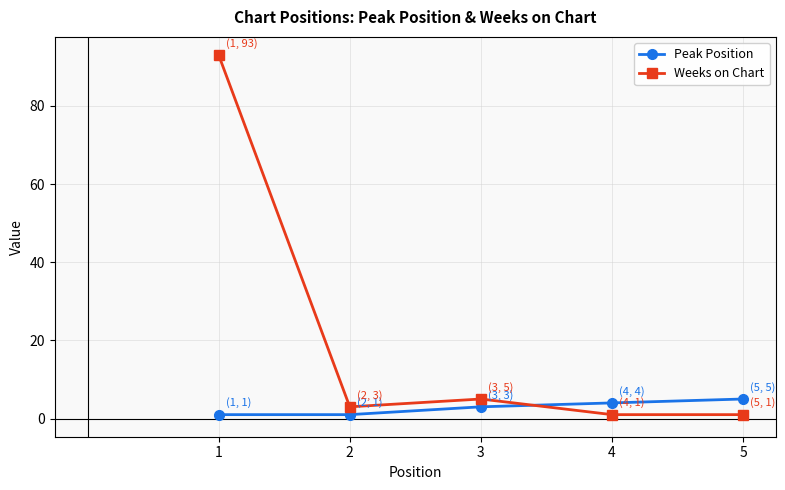

Where is Weeks on Chart nearest to the value 47?

3